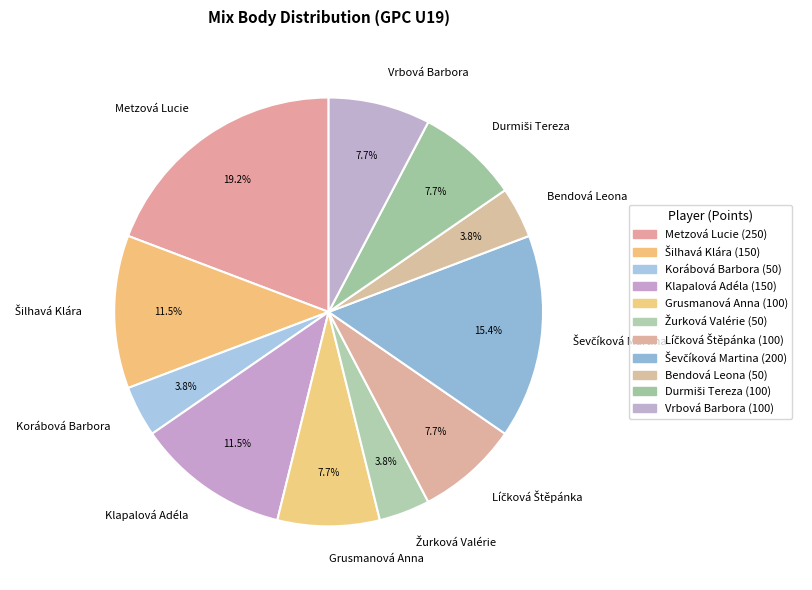

Between Korábová Barbora and Vrbová Barbora, which is larger?

Vrbová Barbora